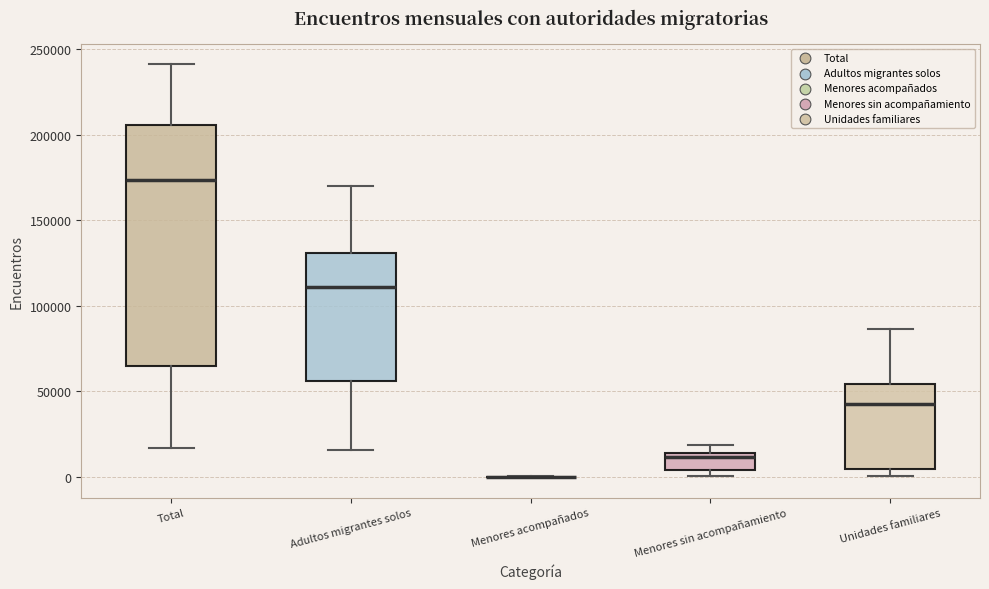

Which box is the tallest, from its lower edge to its upper edge?

Total